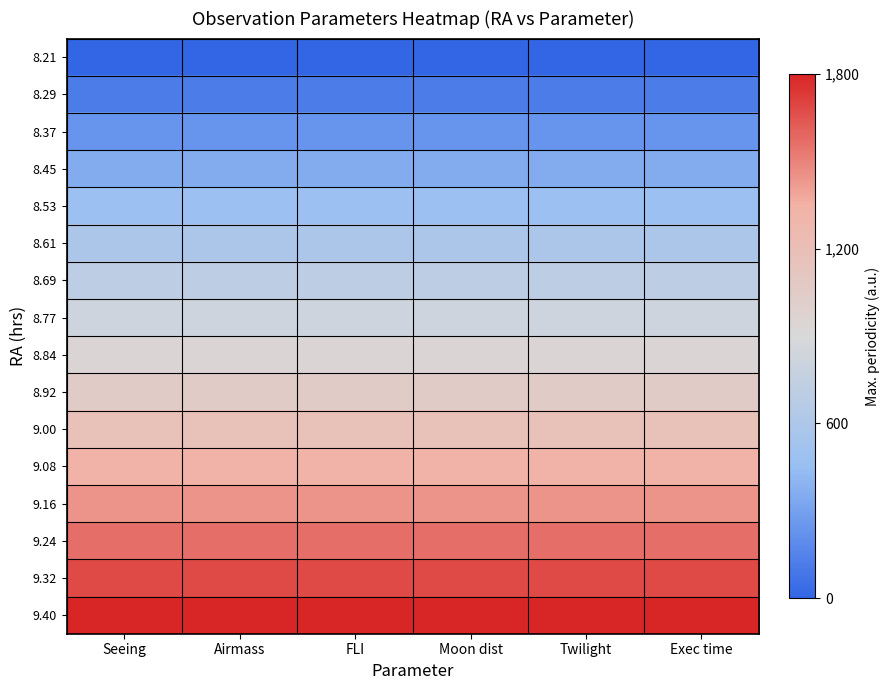

At how many categories does at least one series exceed 85?

6